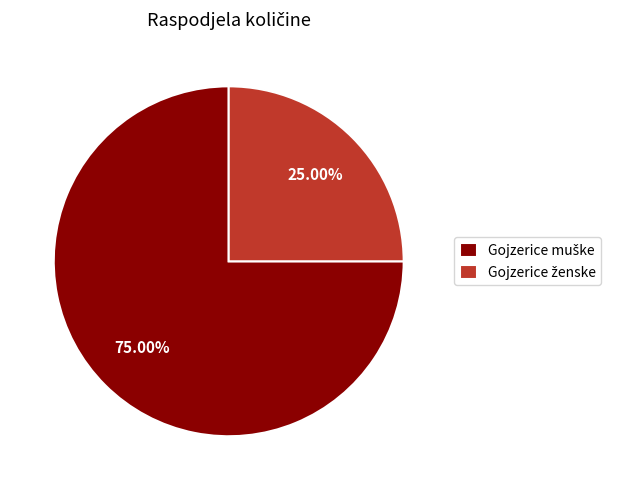

Does any single category account for the majority?

Yes